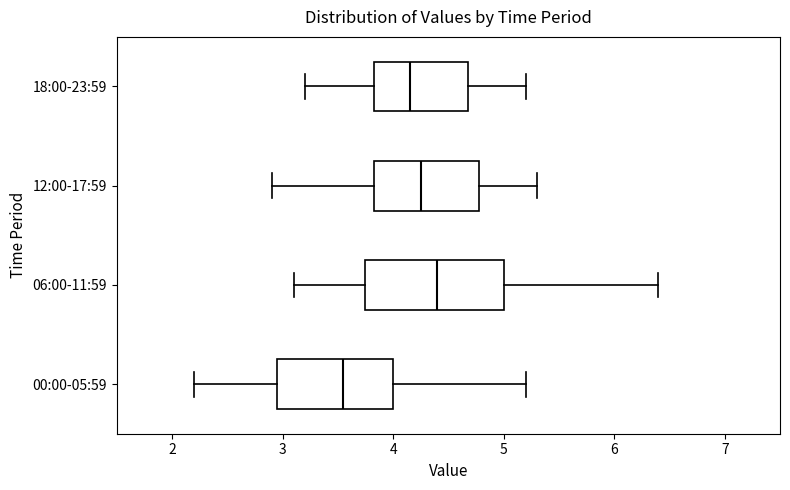

Reading bottom to top, read every box against the x-axis: the position of its median line, the range the box covers, and the ends of its whiskers. The values are not printed on the chart, so give them approximately, as read against the axis.

00:00-05:59: median 3.6, box 3.0 to 4.0, whiskers 2.2 to 5.2
06:00-11:59: median 4.4, box 3.8 to 5.0, whiskers 3.1 to 6.4
12:00-17:59: median 4.3, box 3.8 to 4.8, whiskers 2.9 to 5.3
18:00-23:59: median 4.2, box 3.8 to 4.7, whiskers 3.2 to 5.2